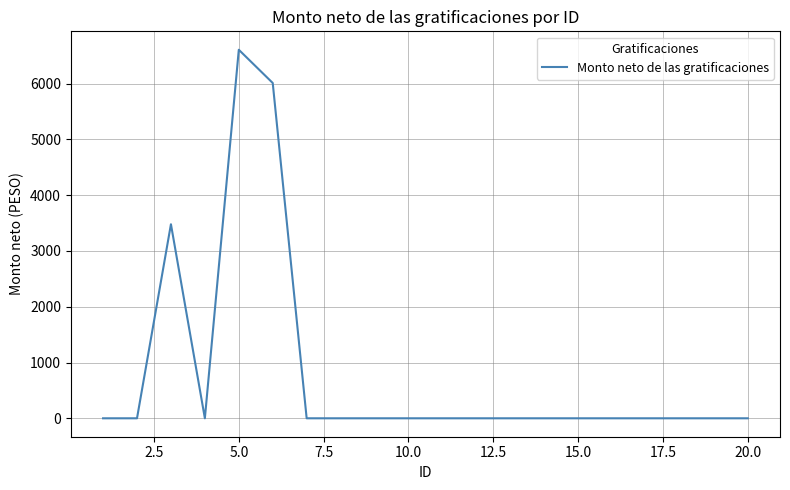

What is the average value?

805.0